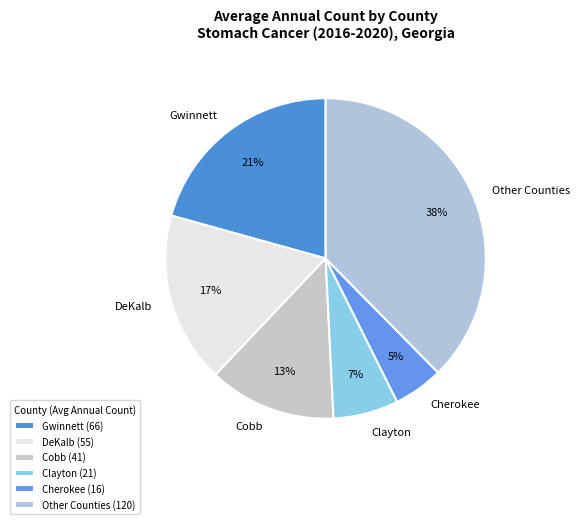

Is there any slice that represents more than half of the pie?

No